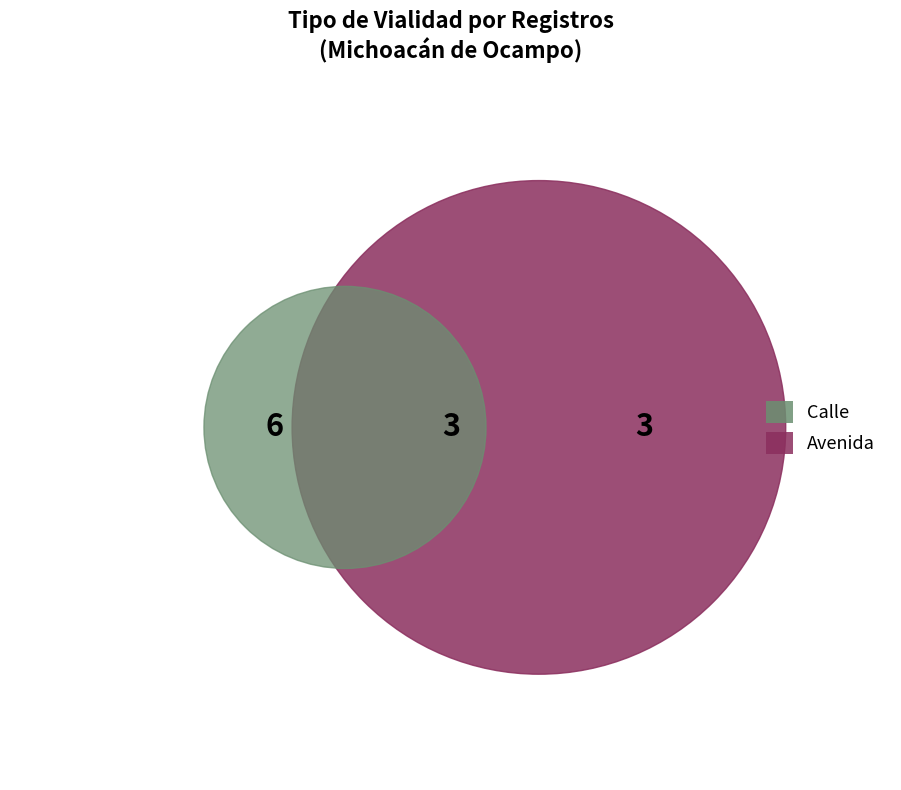

What percentage do Calle and Avenida together represent?

100.0%